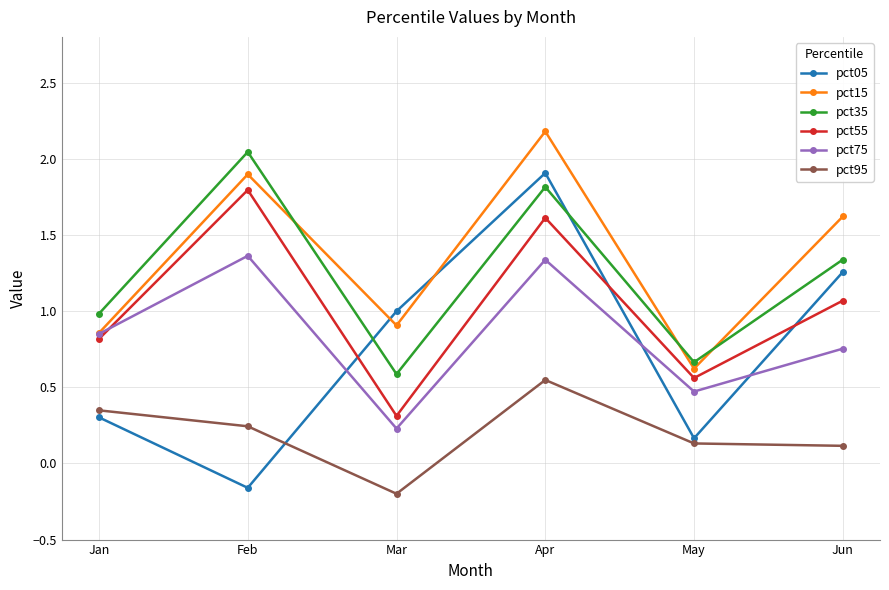

What is the sum of the pct05 values at Apr and Feb?

1.7